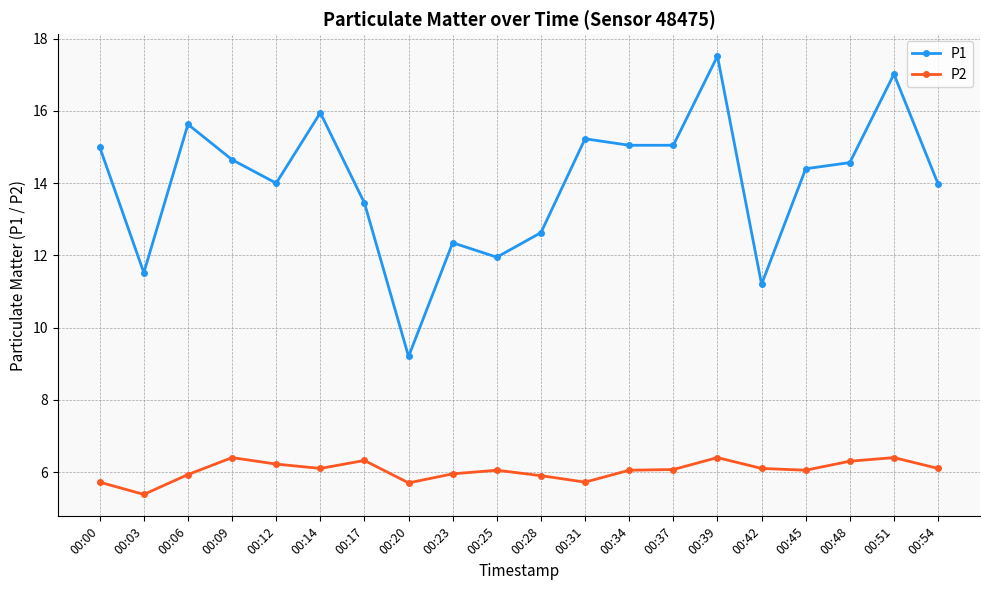

Is it true that P2 equals 3.8 at 00:31?

False